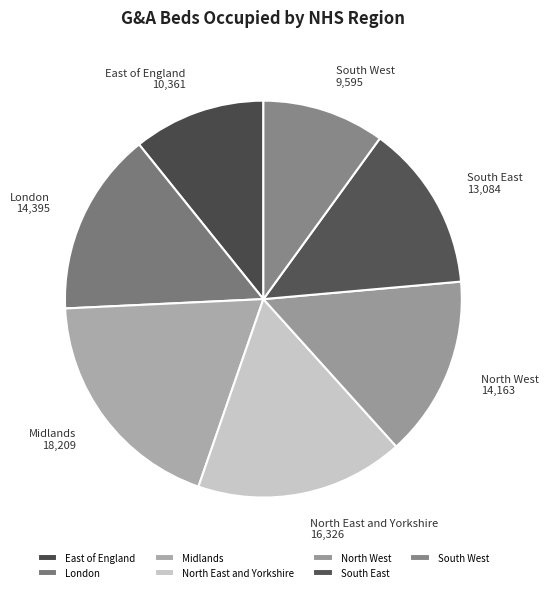

Does Midlands represent more than half of the total?

No